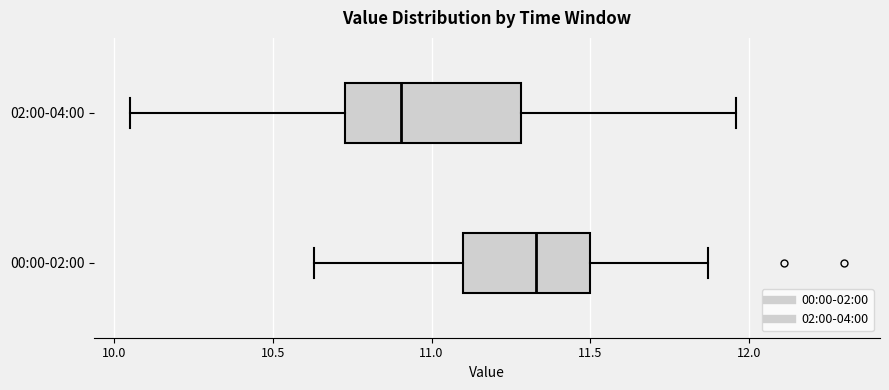

Reading bottom to top, read every box against the x-axis: the position of its median line, the range the box covers, and the ends of its whiskers. The values are not printed on the chart, so give them approximately, as read against the axis.

00:00-02:00: median 11.35, box 11.10 to 11.50, whiskers 10.65 to 11.85
02:00-04:00: median 10.90, box 10.75 to 11.30, whiskers 10.05 to 11.95